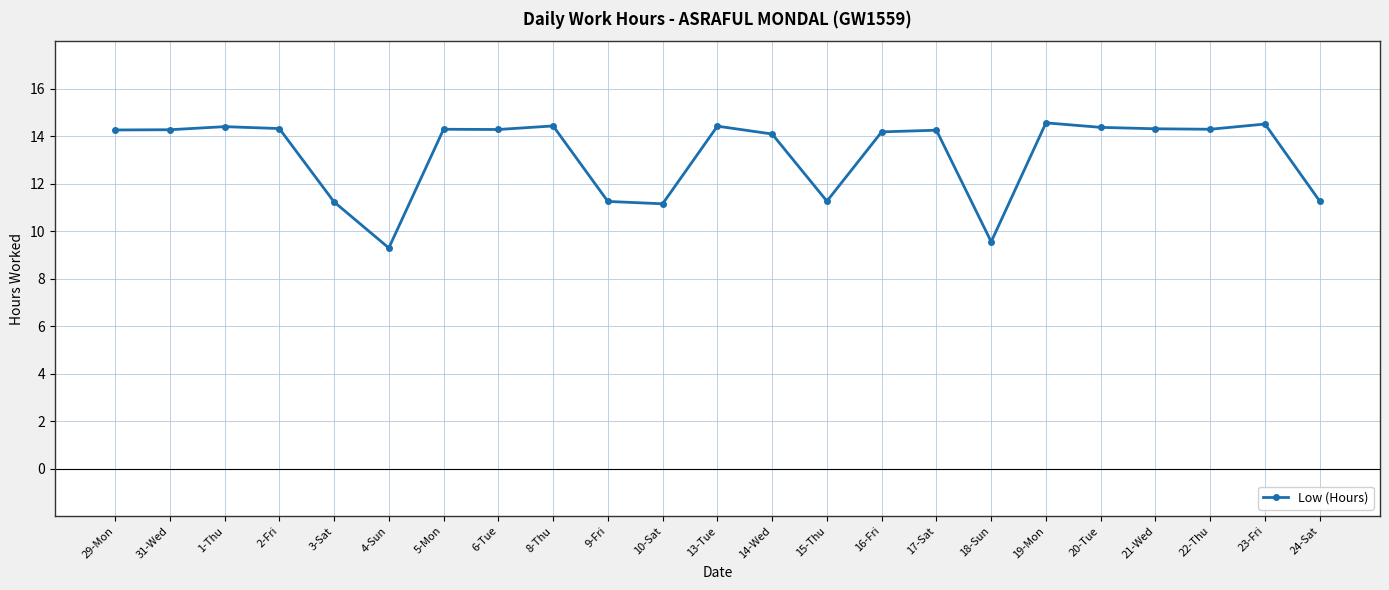

What is the label of the 12th point from the right?

13-Tue